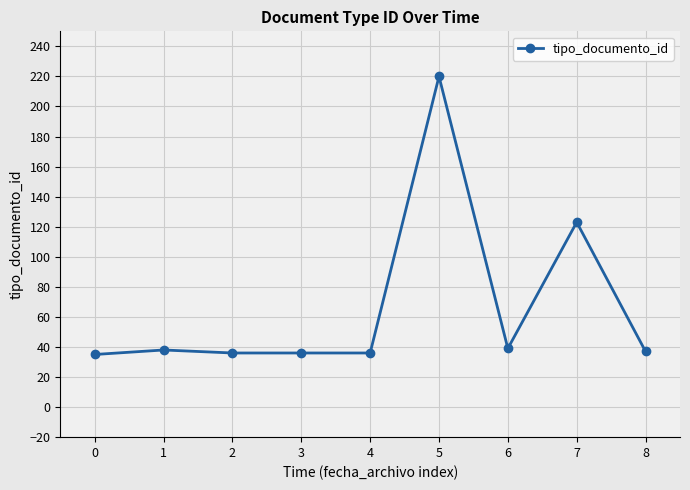

Which has a higher value, 1 or 5?

5